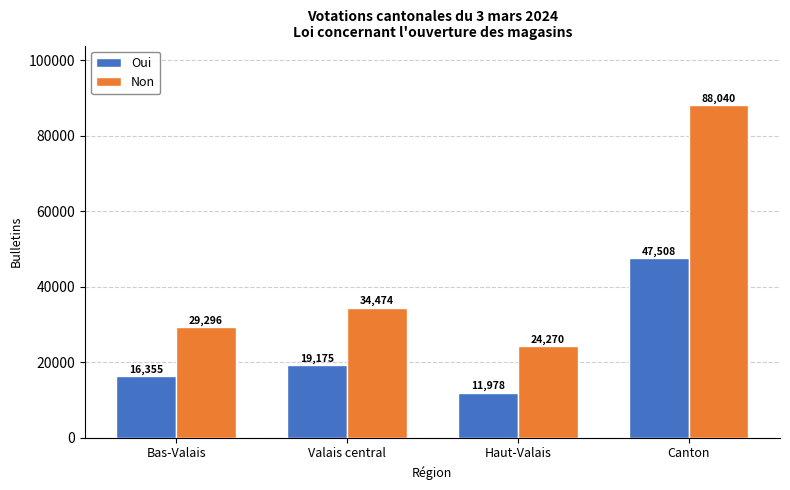

At which label does Non reach its peak?

Canton